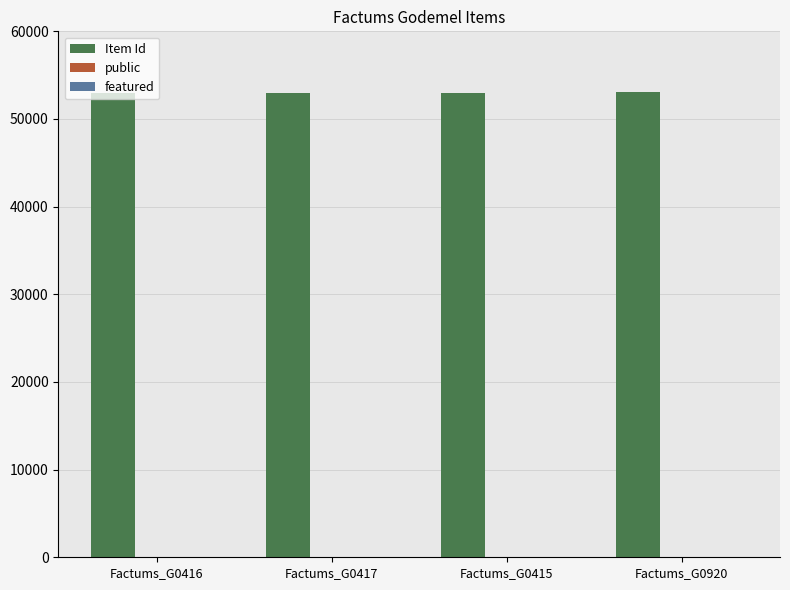

What value does the Item Id series have at Factums_G0415, to the nearest 10?

52960